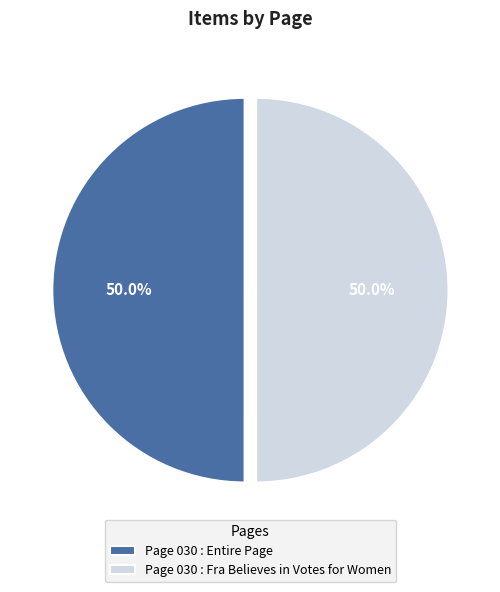

Approximately how many times larger is the value at Page 030 : Entire Page compared to Page 030 : Fra Believes in Votes for Women?

1.0